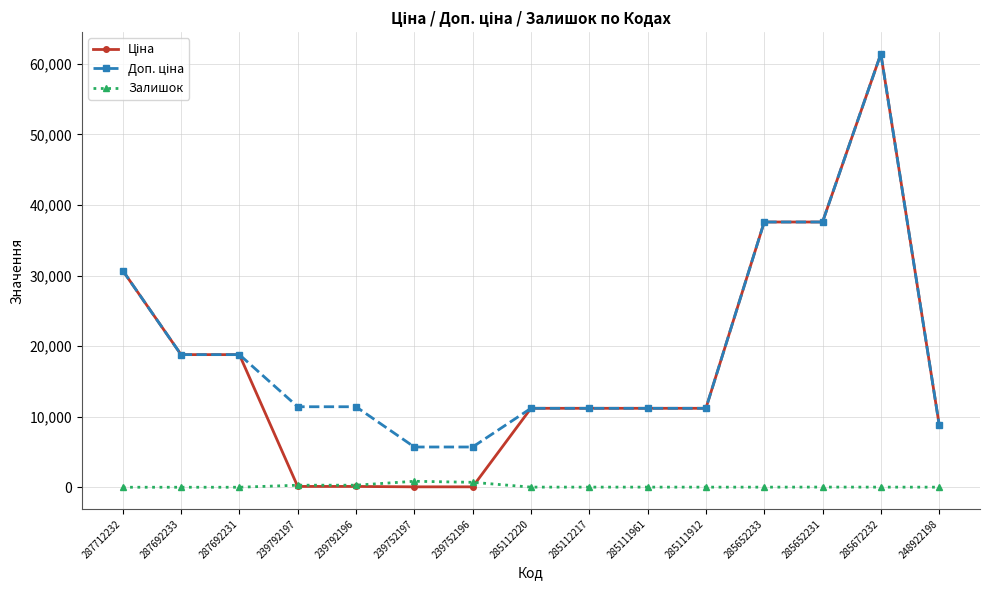

True or false: Залишок has more than 0 points higher than both neighbors.

True